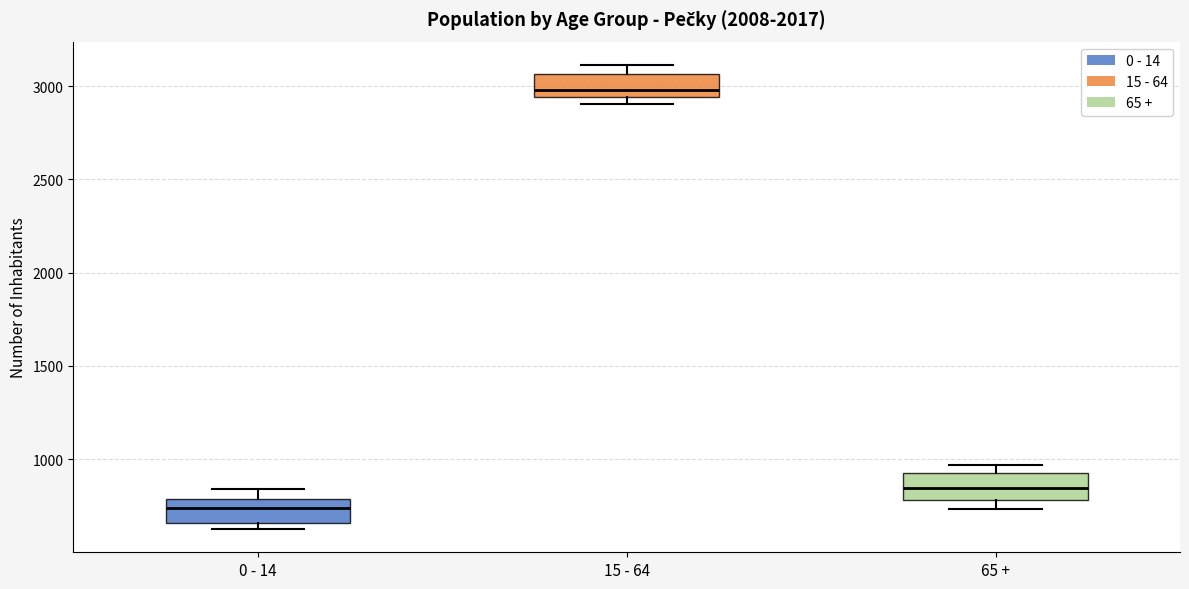

Which box has the highest median line?

15 - 64